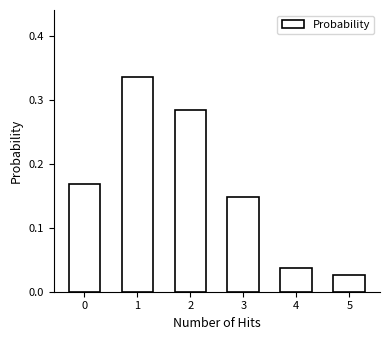

What is the sum of all values?

1.0